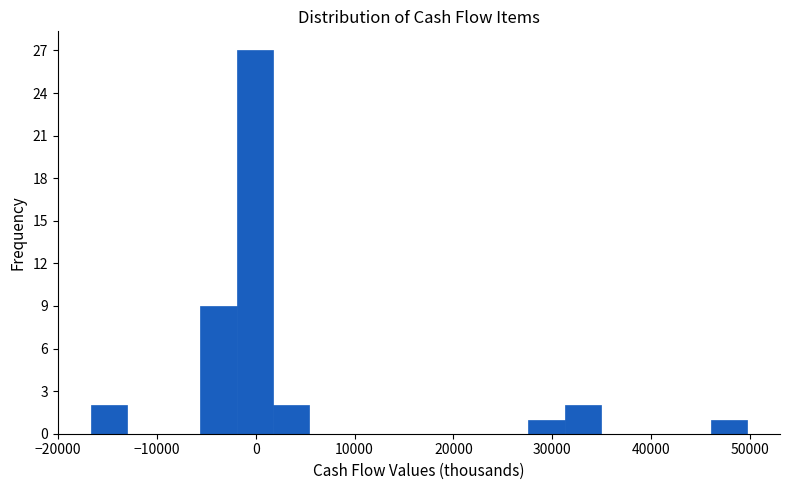

Read against the x-axis, roughly where is the centre of the tallest bar?

0